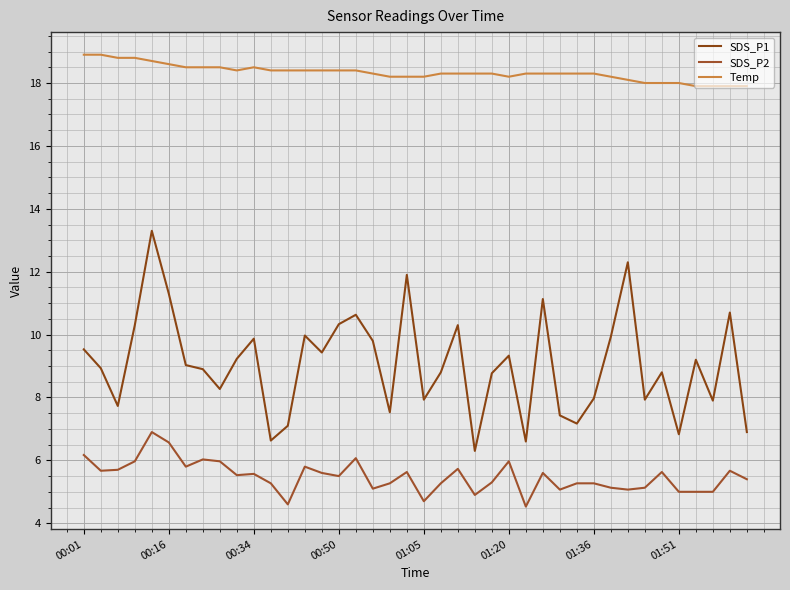

How many lines are shown in the chart?

3